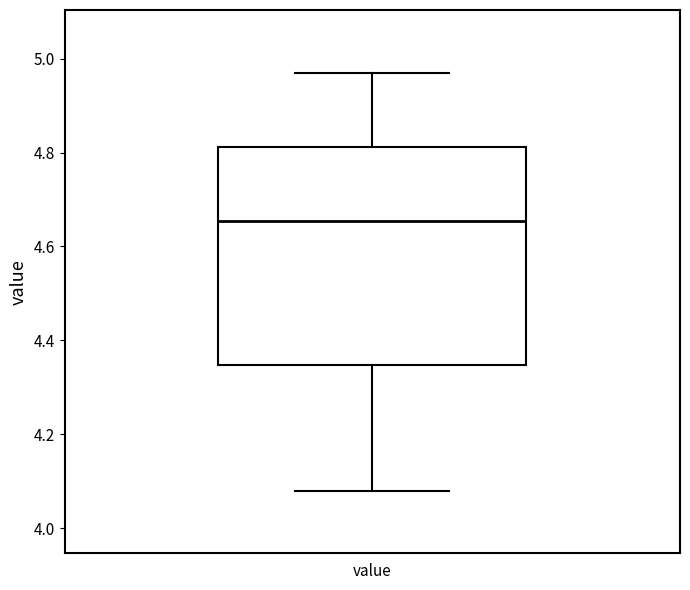

Read this box plot against the y-axis: the position of the median line, the range covered by the box, and the ends of both whiskers. The values are not printed on the chart, so give them approximately, as read against the axis.

median 4.66, box 4.34 to 4.82, whiskers 4.08 to 4.98